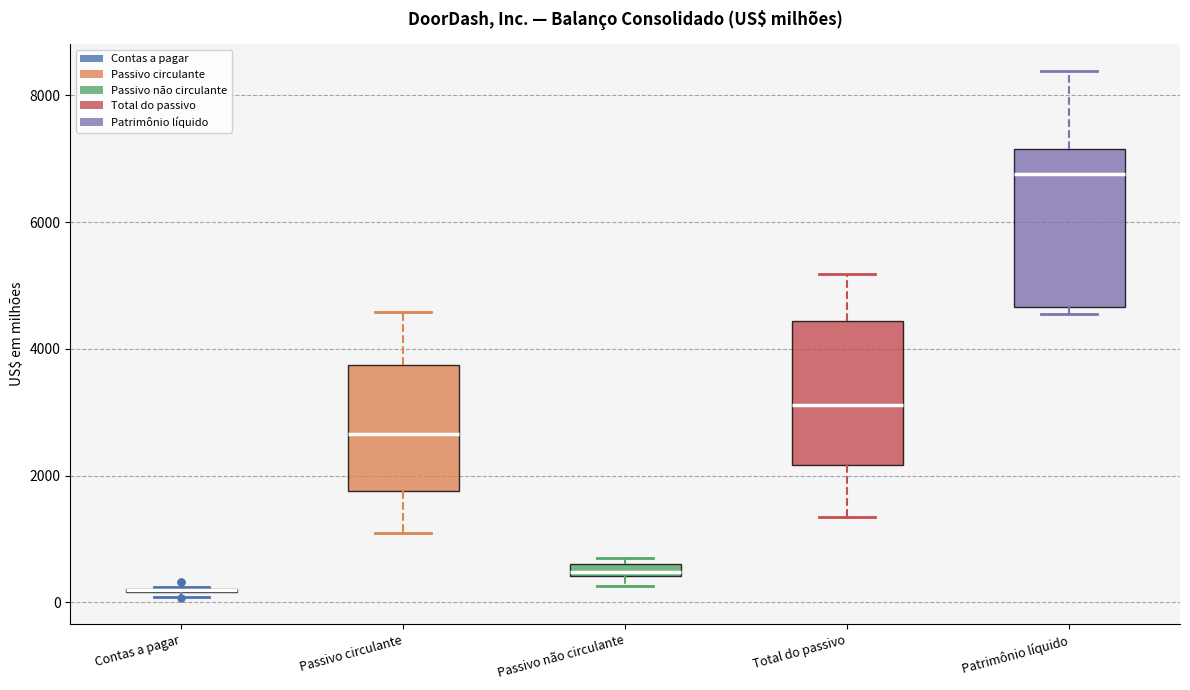

Where does the median line of the box for Patrimônio líquido sit on the y-axis? The values are not printed on the chart, so give them approximately, as read against the axis.

6800